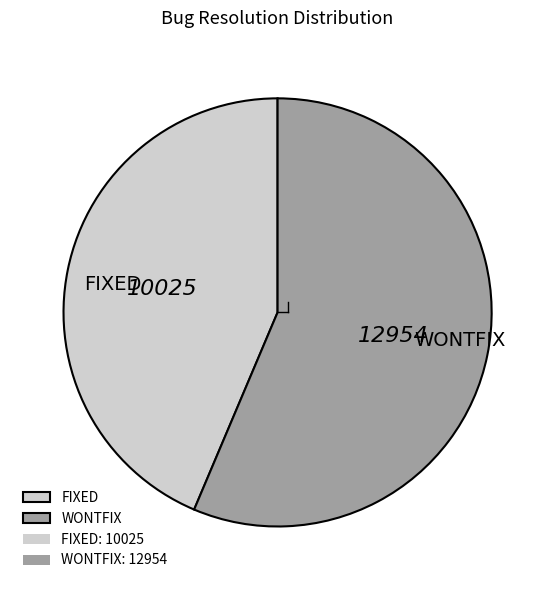

Do WONTFIX and FIXED together represent more than half of the pie?

Yes